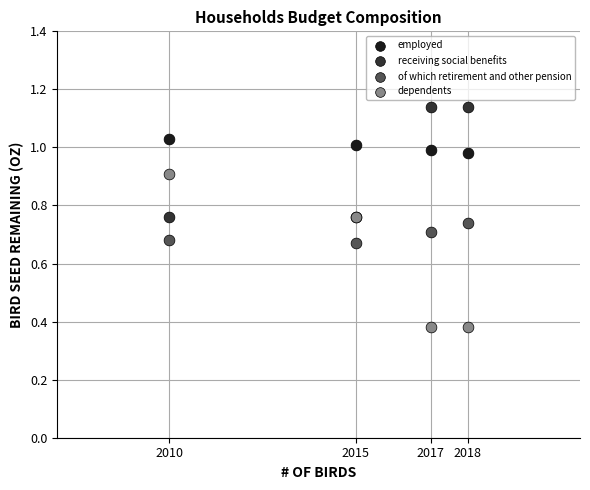

Which series reaches the minimum Y coordinate?

dependents